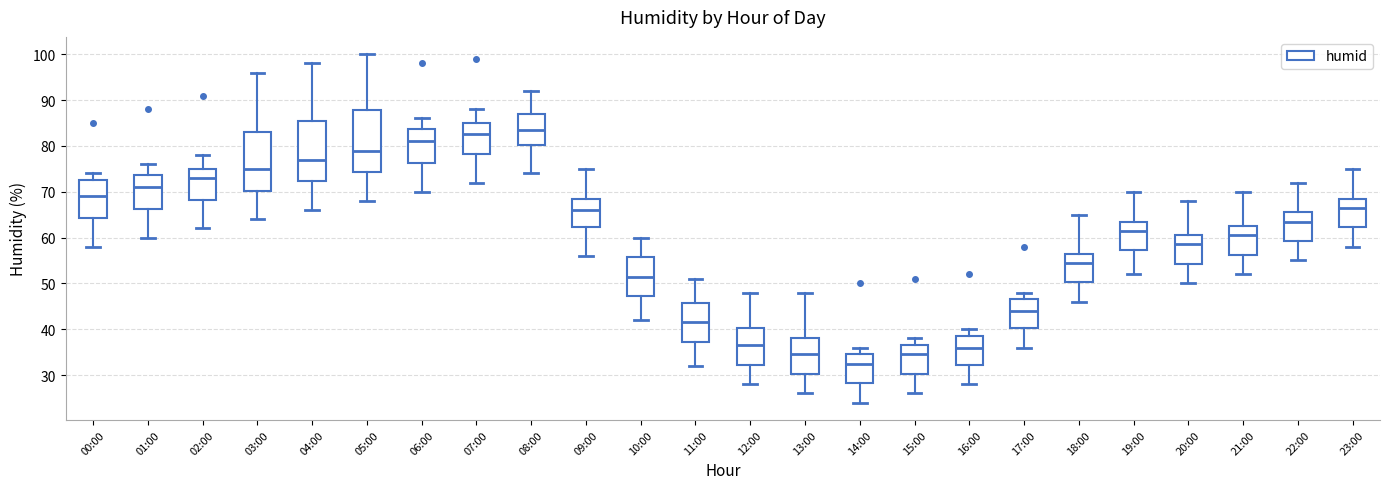

Where does the upper whisker of the box for 19:00 end on the y-axis? The values are not printed on the chart, so give them approximately, as read against the axis.

70